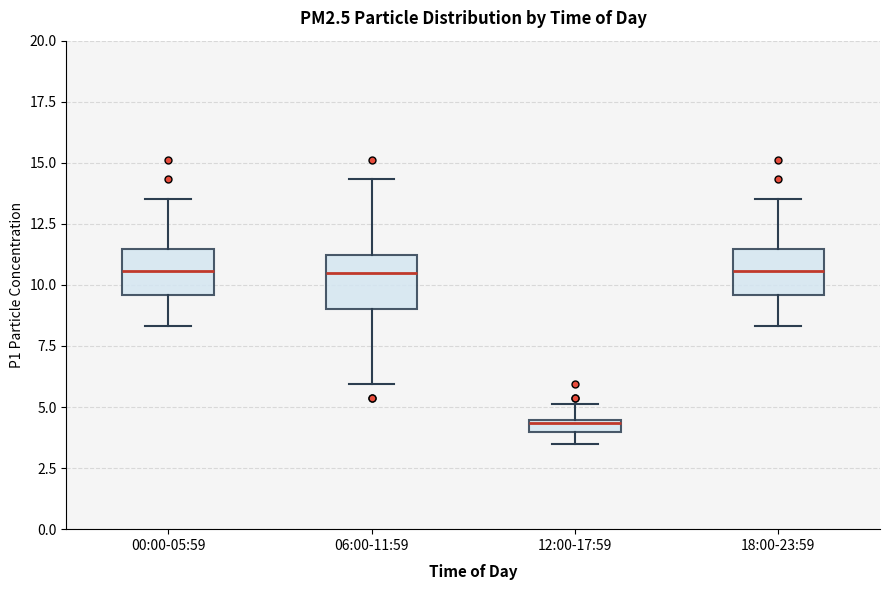

Where is the upper edge of the box for 06:00-11:59 on the y-axis? The values are not printed on the chart, so give them approximately, as read against the axis.

11.0